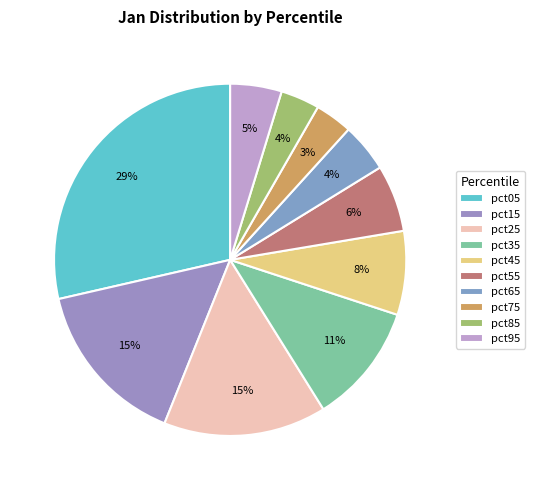

To the nearest percent, what is the combined percentage of pct55 and pct25?

21%